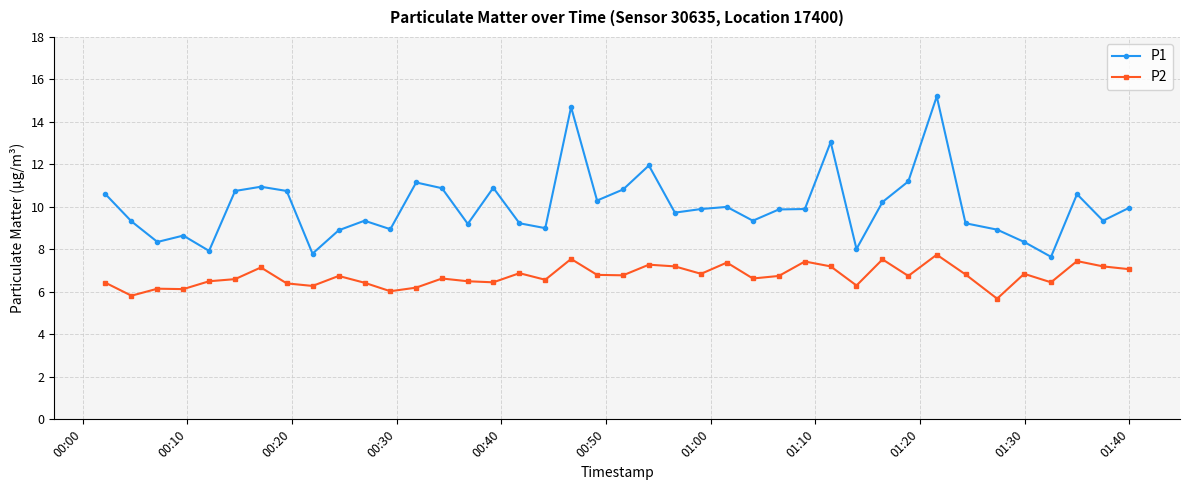

What is the maximum value for P1?

15.2